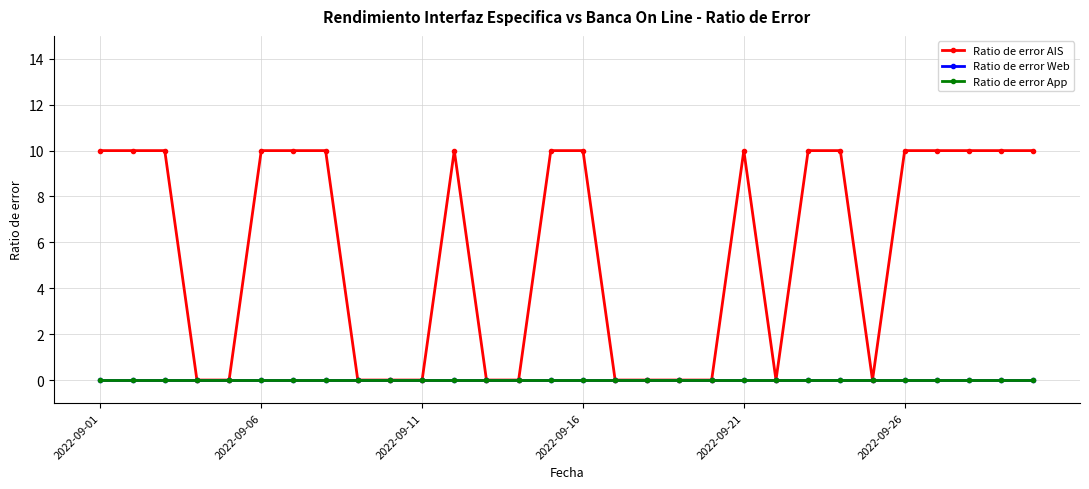

Is this an area chart (filled region under the line)?

No